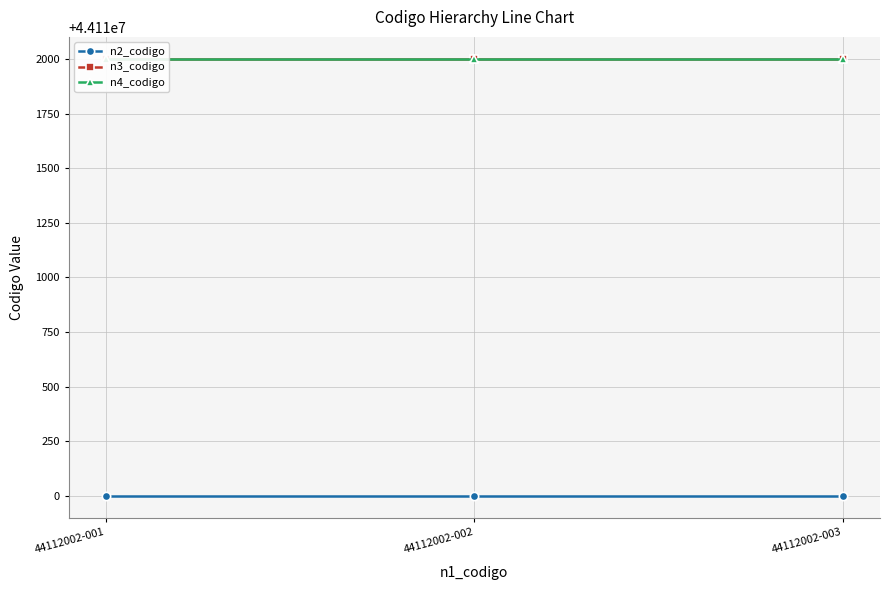

Which series has the largest total across all categories?

n4_codigo